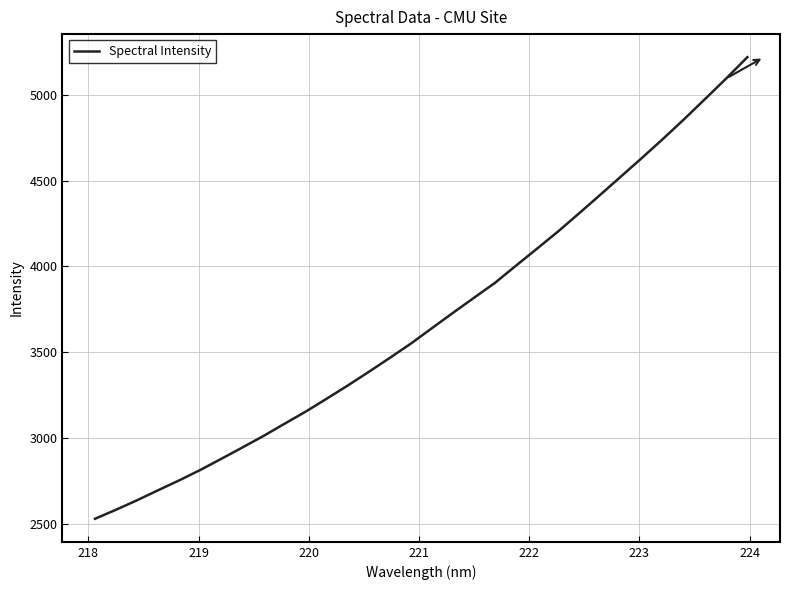

Count the number of values greater than 3639.

16